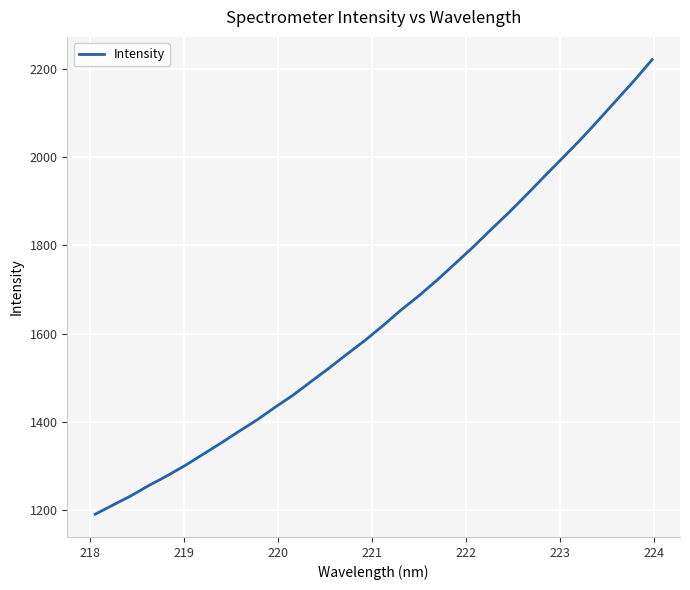

What is the difference between the maximum and minimum values?

1030.0